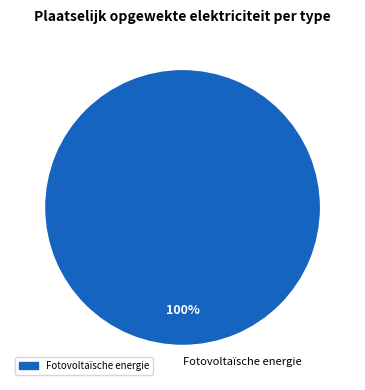

Does any single category account for the majority?

Yes